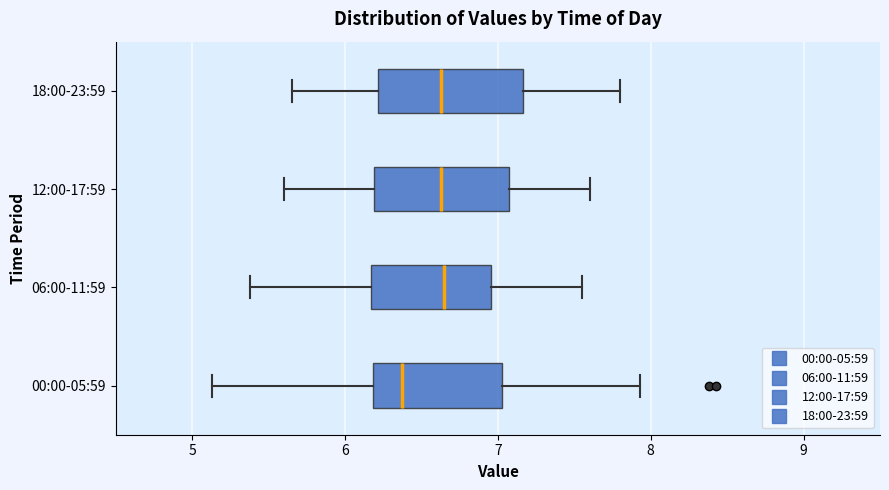

Where is the right edge of the box for 06:00-11:59 on the x-axis? The values are not printed on the chart, so give them approximately, as read against the axis.

7.0